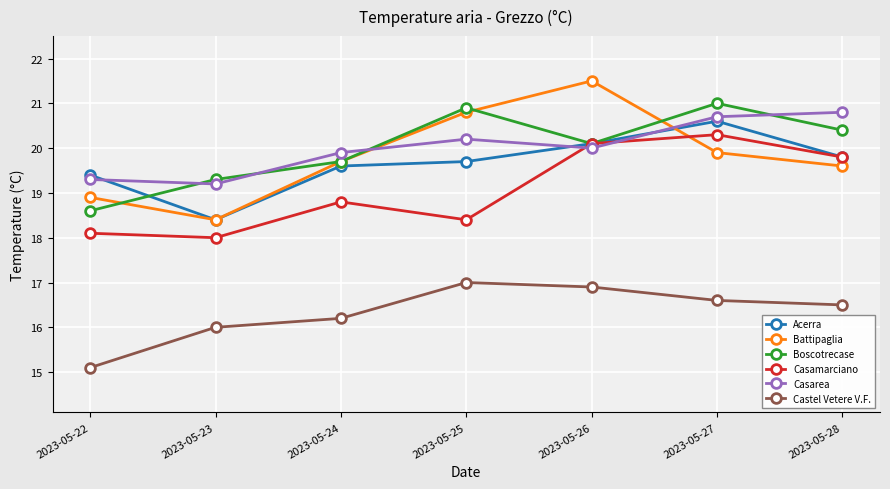

How many data points in Acerra are above 19?

6